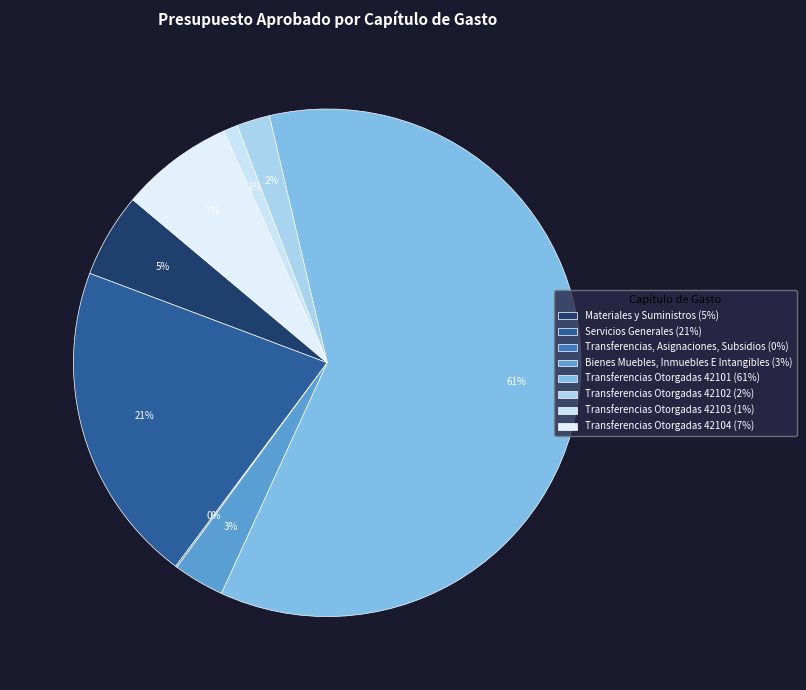

To the nearest percent, what portion does Transferencias Otorgadas 42102 represent?

2%